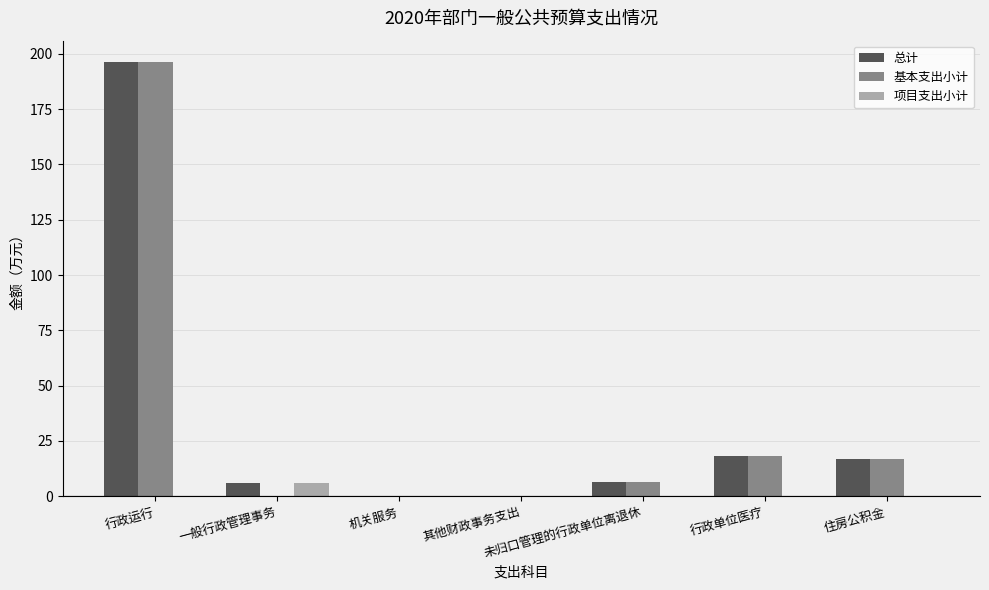

At which category is the sum across all series the highest?

行政运行